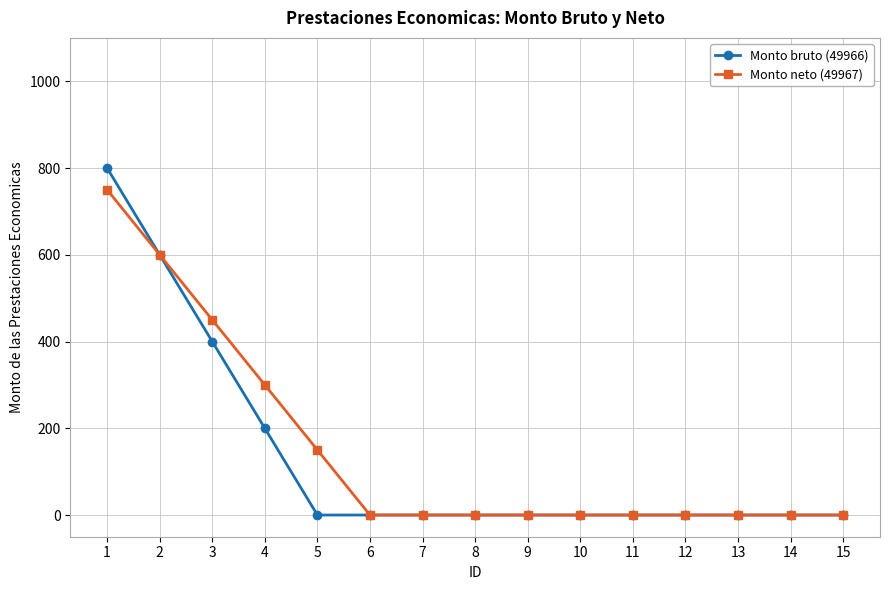

List the series in order of their peak value, lowest first.

Monto neto (49967), Monto bruto (49966)